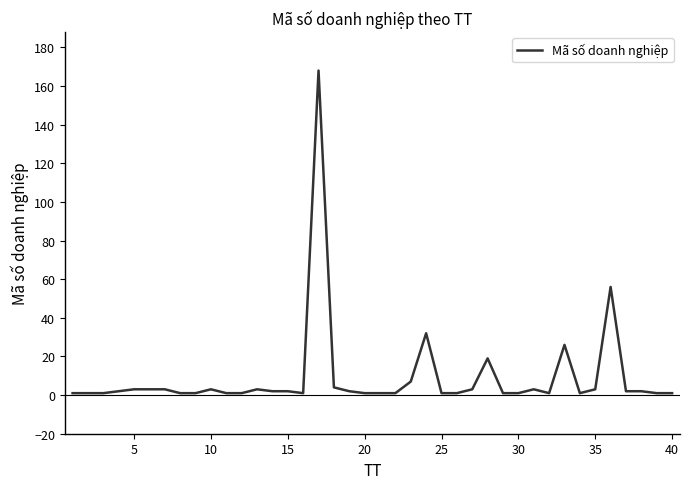

What is the difference between the maximum and second lowest values?

167